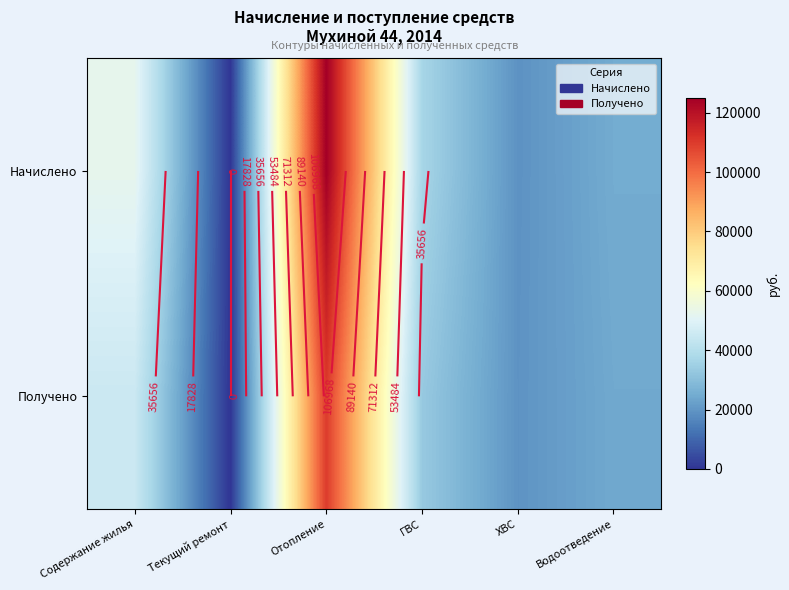

At which label is Начислено closest to 62397?

Содержание жилья